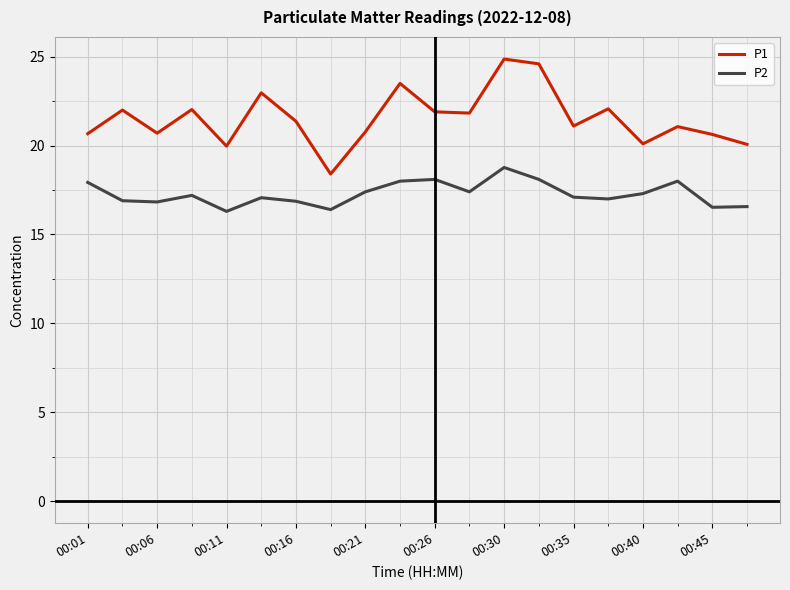

At how many categories does at least one series exceed 19?

19